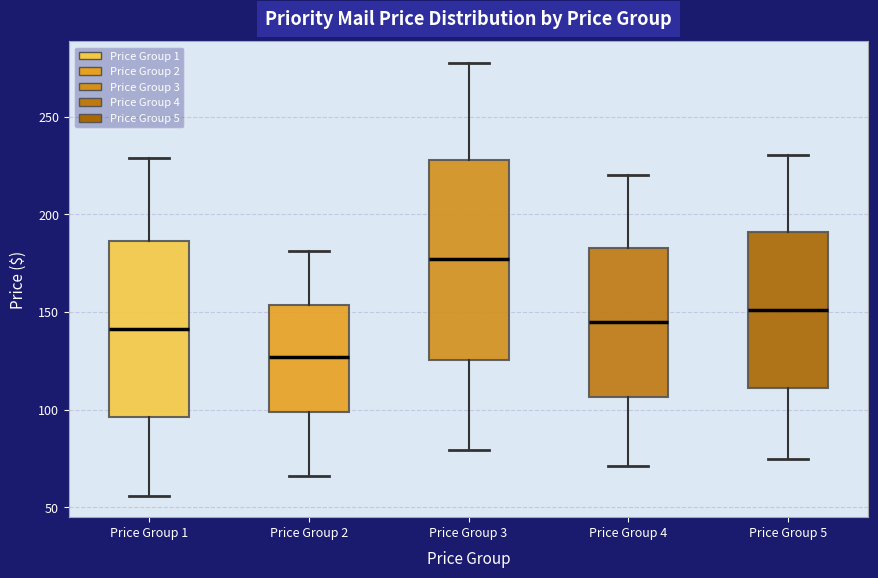

Reading left to right, transcribe this box plot: for each box, give where its median line is, the range the box spans, and where its two whiskers end, as read against the y-axis. The values are not printed on the chart, so give them approximately, as read against the axis.

Price Group 1: median 140, box 95 to 185, whiskers 55 to 230
Price Group 2: median 125, box 100 to 155, whiskers 65 to 180
Price Group 3: median 175, box 125 to 230, whiskers 80 to 275
Price Group 4: median 145, box 105 to 185, whiskers 70 to 220
Price Group 5: median 150, box 110 to 190, whiskers 75 to 230